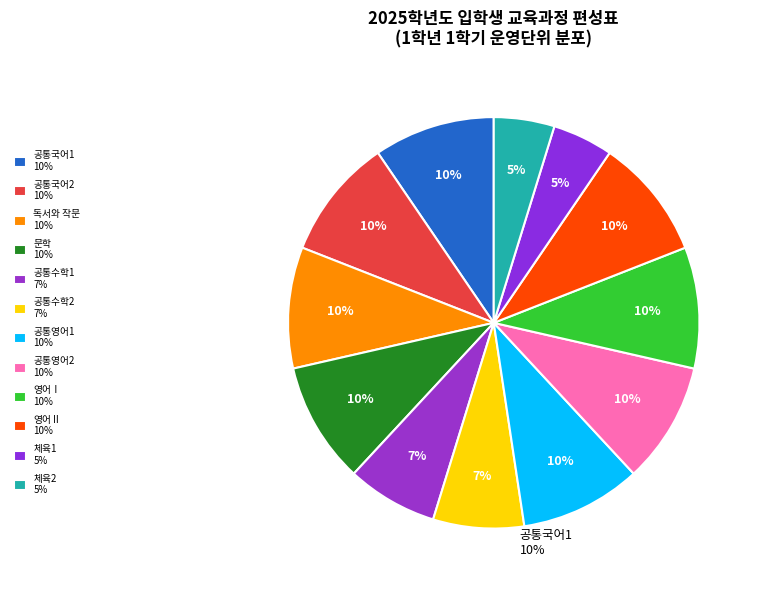

Which slice is the smallest?

체육1